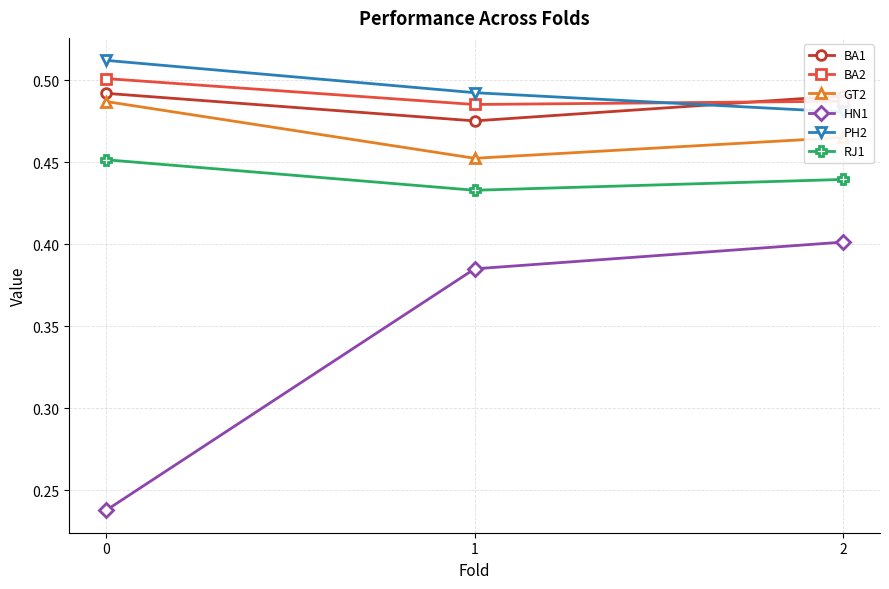

What is the average value of the BA2 series?

0.5